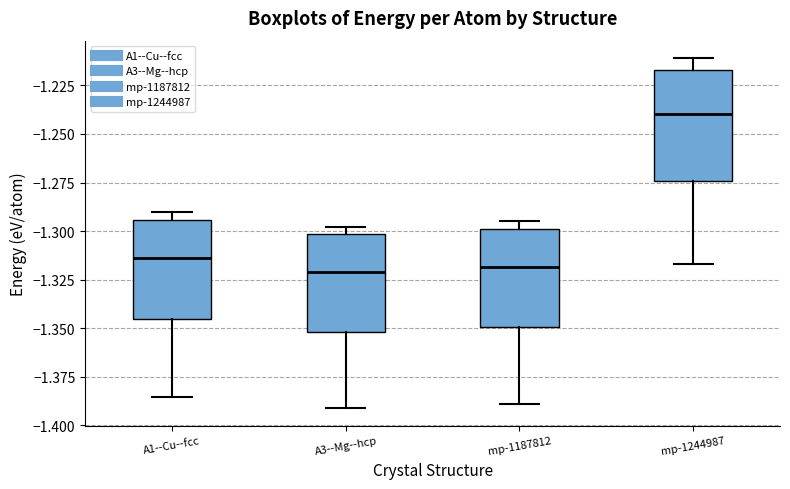

Reading left to right, read every box against the y-axis: the position of its median line, the range the box covers, and the ends of its whiskers. The values are not printed on the chart, so give them approximately, as read against the axis.

A1--Cu--fcc: median -1.315, box -1.345 to -1.295, whiskers -1.385 to -1.290
A3--Mg--hcp: median -1.320, box -1.350 to -1.300, whiskers -1.390 to -1.300 (just above the box's upper edge)
mp-1187812: median -1.320, box -1.350 to -1.300, whiskers -1.390 to -1.295
mp-1244987: median -1.240, box -1.275 to -1.215, whiskers -1.315 to -1.210